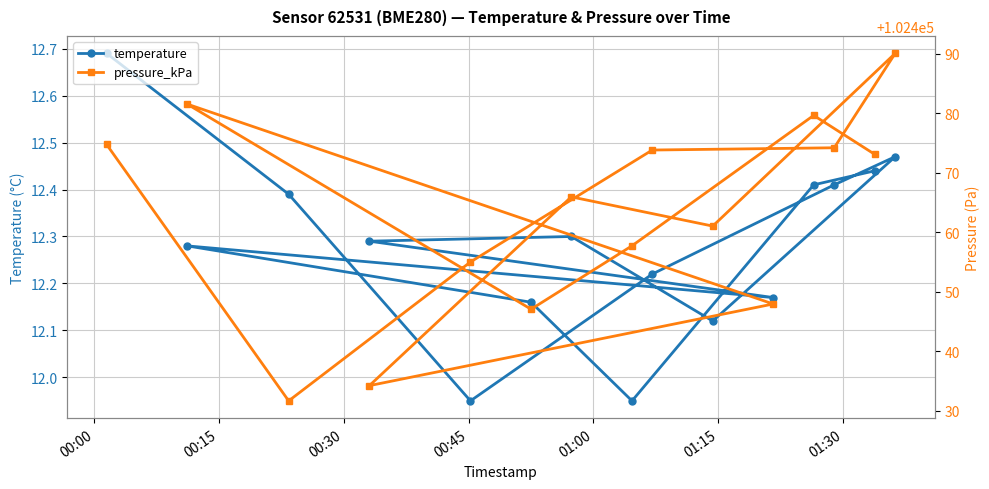

True or false: pressure_kPa and temperature cross at least once.

False